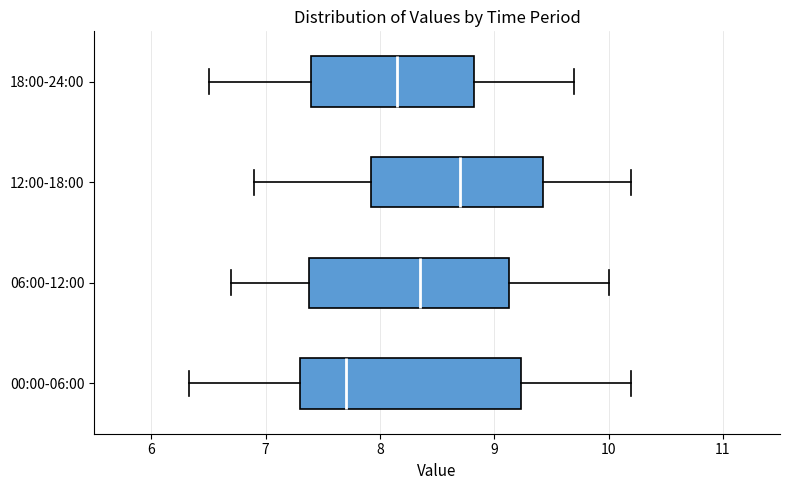

Reading bottom to top, read every box against the x-axis: the position of its median line, the range the box covers, and the ends of its whiskers. The values are not printed on the chart, so give them approximately, as read against the axis.

00:00-06:00: median 7.7, box 7.3 to 9.2, whiskers 6.3 to 10.2
06:00-12:00: median 8.4, box 7.4 to 9.1, whiskers 6.7 to 10.0
12:00-18:00: median 8.7, box 7.9 to 9.4, whiskers 6.9 to 10.2
18:00-24:00: median 8.2, box 7.4 to 8.8, whiskers 6.5 to 9.7